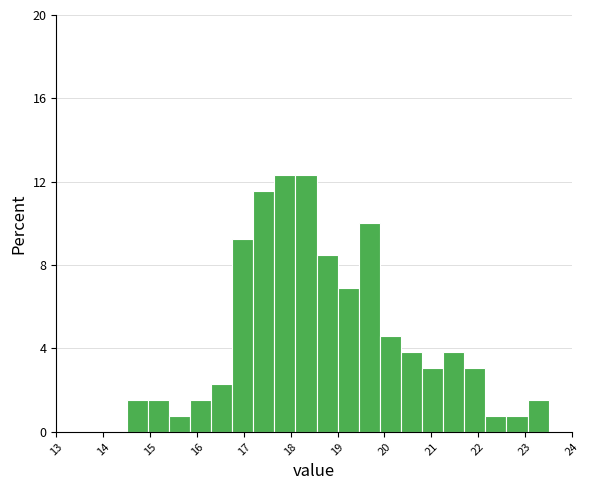

What is the height of the bar covering 17.20 to 17.65 on the x-axis? Neither the bar edges nor the heights are printed on the chart, so give them approximately, as read against the axes.

11.5